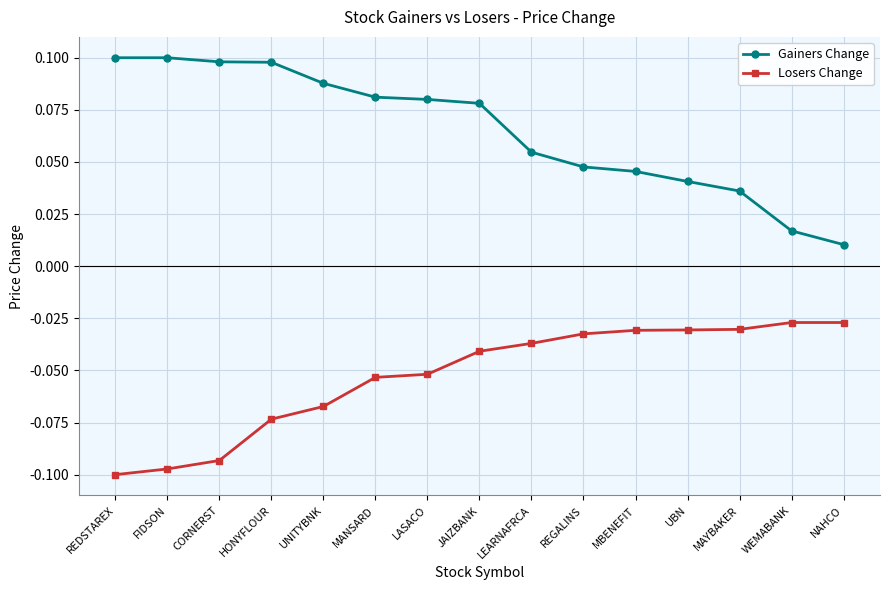

Is the value of Gainers Change at JAIZBANK greater than the value of Losers Change at JAIZBANK?

Yes